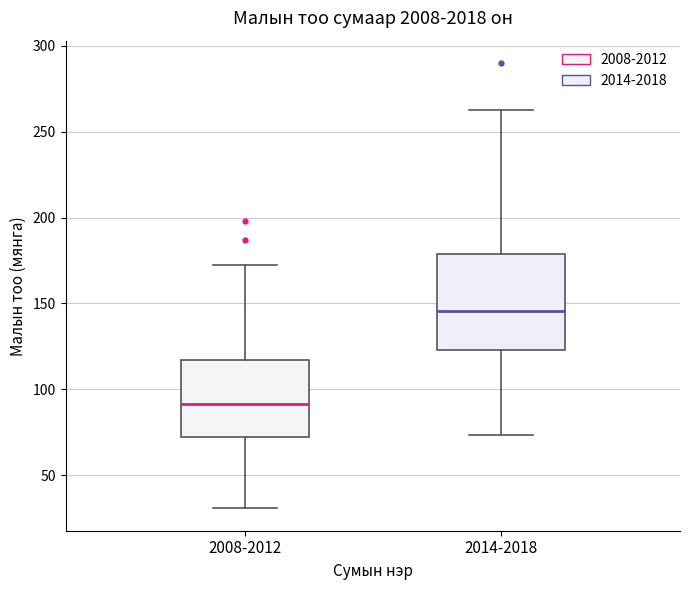

Reading left to right, read every box against the y-axis: the position of its median line, the range the box covers, and the ends of its whiskers. The values are not printed on the chart, so give them approximately, as read against the axis.

2008-2012: median 90, box 70 to 115, whiskers 30 to 175
2014-2018: median 145, box 125 to 180, whiskers 75 to 260